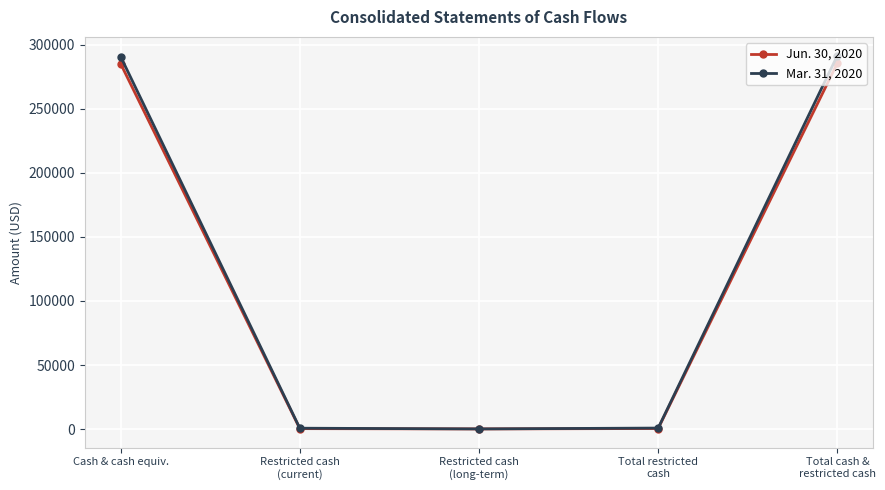

How many data points in Mar. 31, 2020 are less than 764?

2